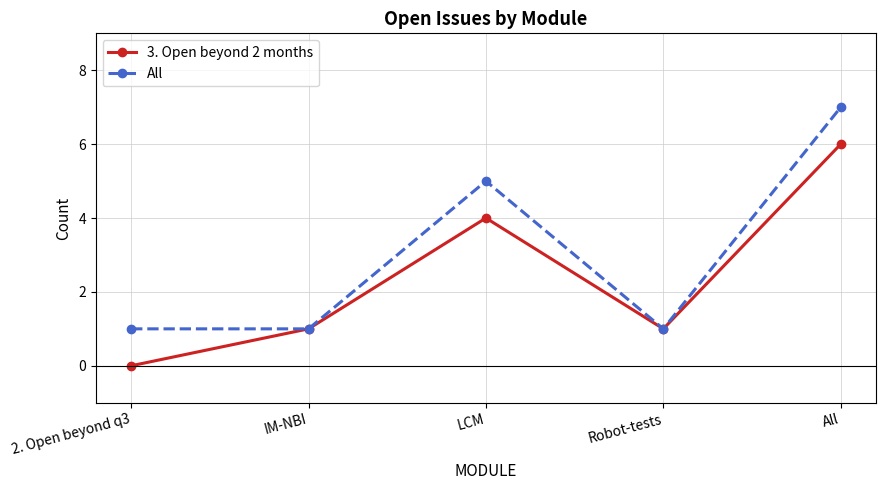

What is the label of the 5th point from the left?

All